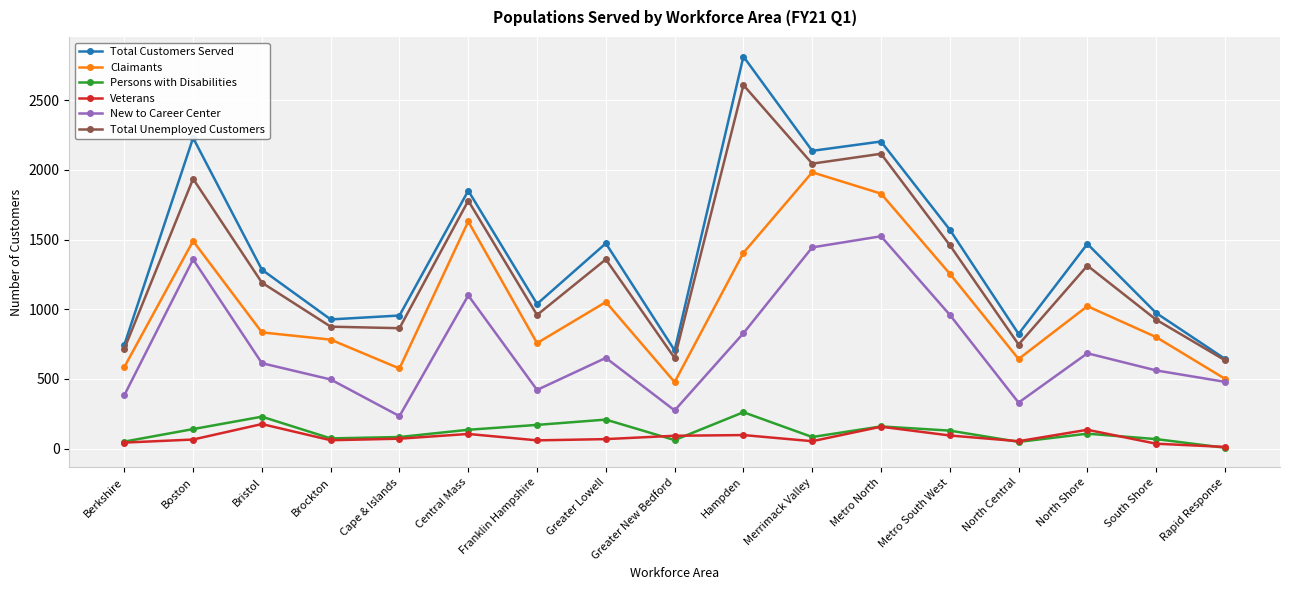

What is the minimum value shown in the chart?

6